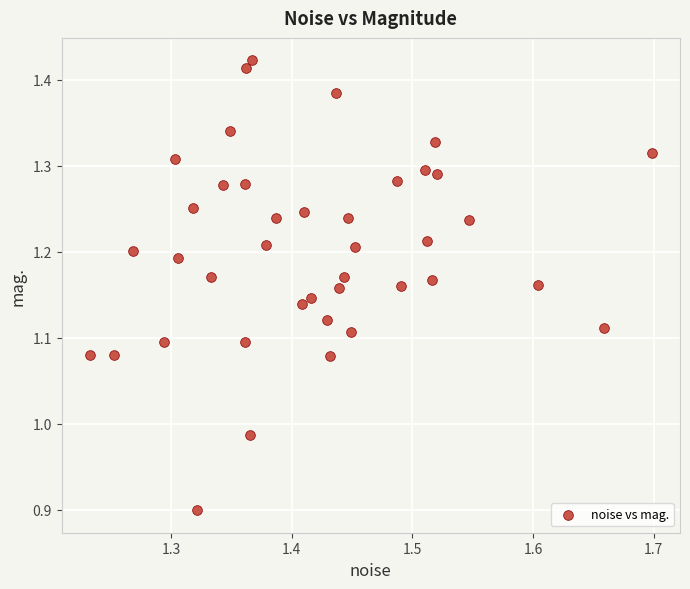

What is the range of Y values (max minus min)?

0.5